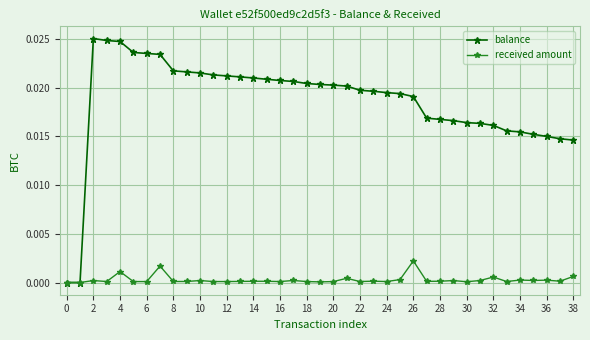

Which series has the largest total across all categories?

balance